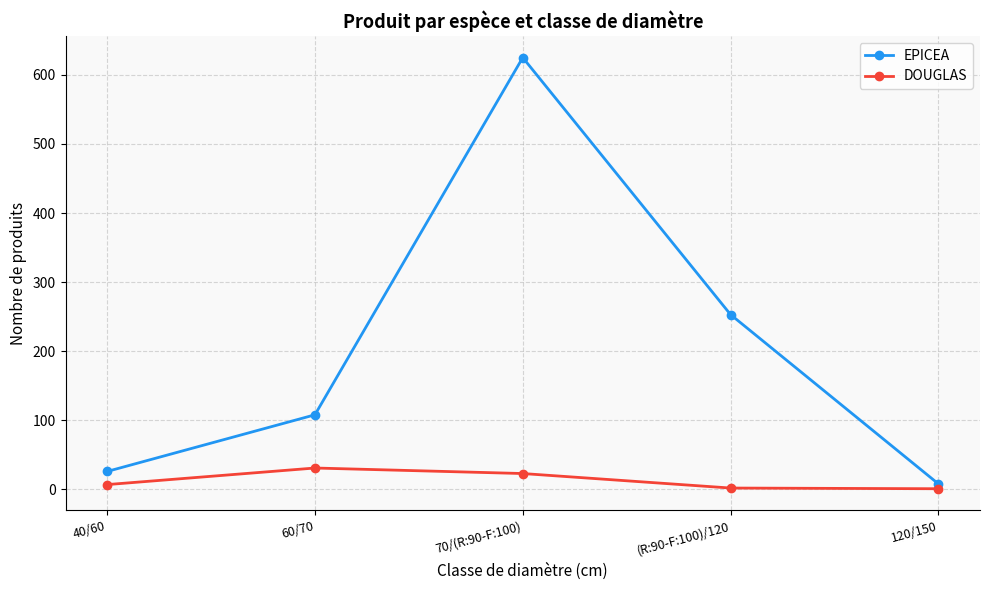

Which series has the largest total across all categories?

EPICEA